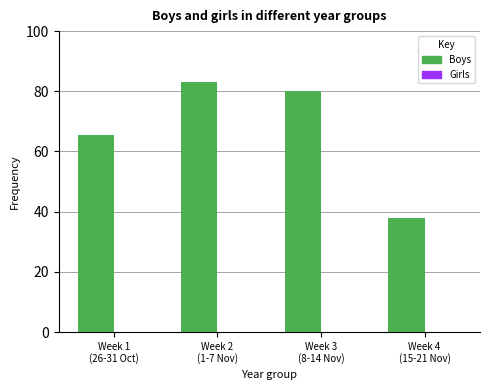

What is the label of the 3rd bar from the left?

Week 3
(8-14 Nov)